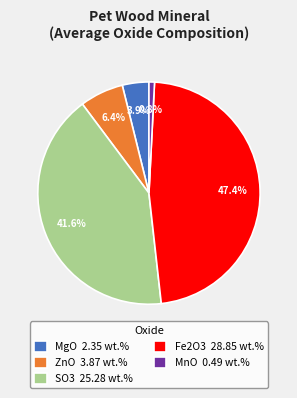

How many segments does this pie chart have?

5